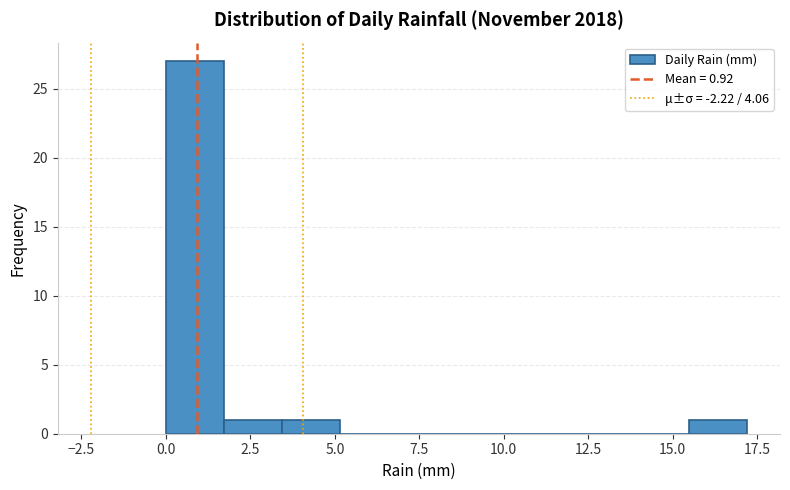

Read against the x-axis, roughly where is the centre of the tallest bar?

1.0